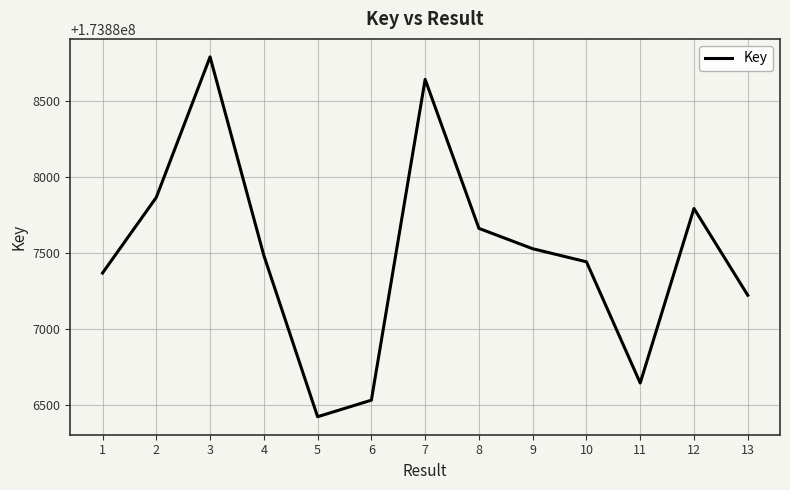

Is it true that the value at 4 is 173887482?

True